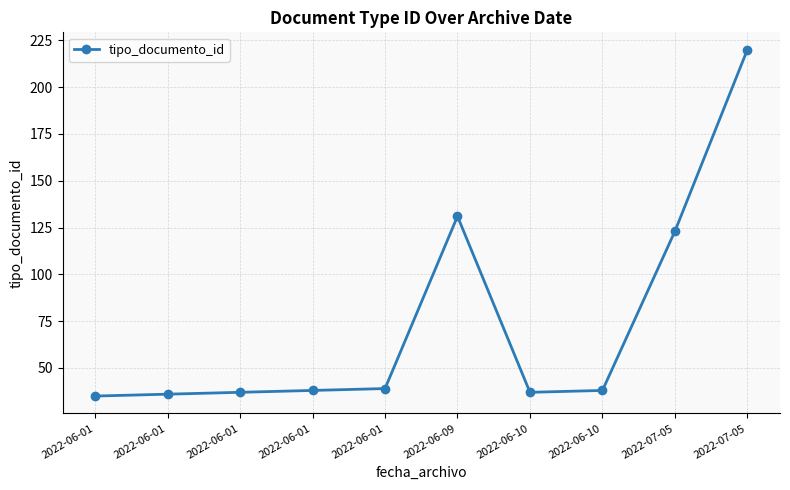

What is the sum of all values?

734